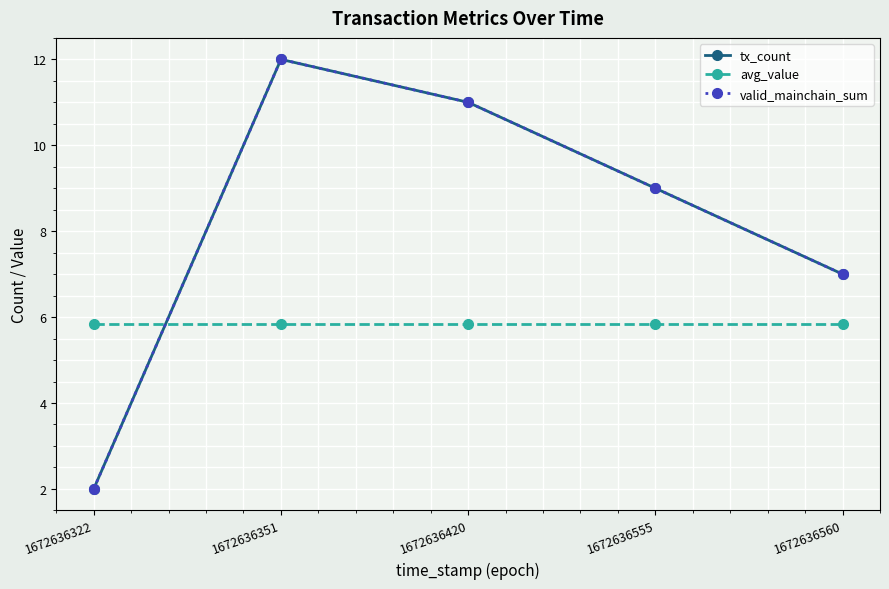

At which category does the chart reach its peak across all series?

1672636351